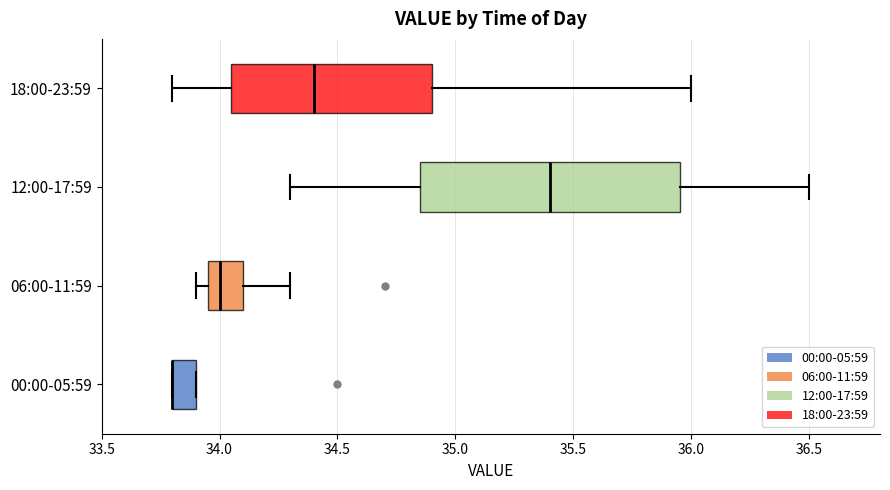

Which box is the widest, from its left edge to its right edge?

12:00-17:59